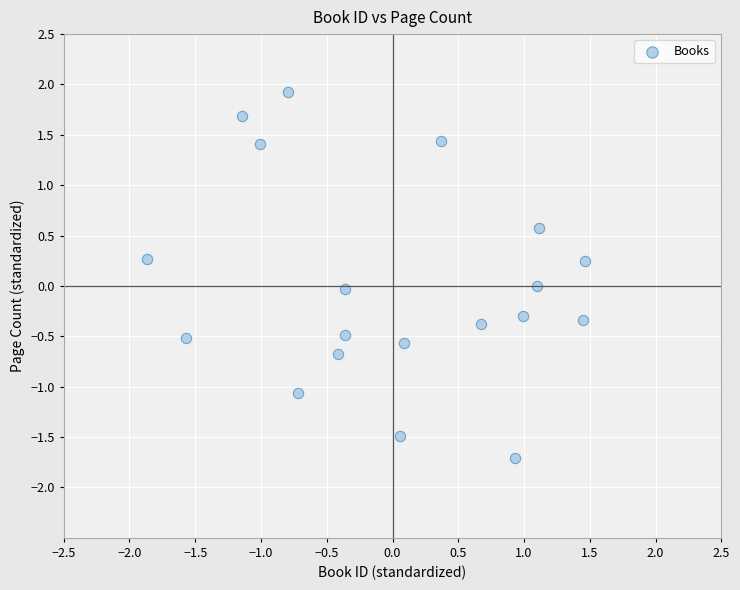

What is the range of Y values (max minus min)?

3.6